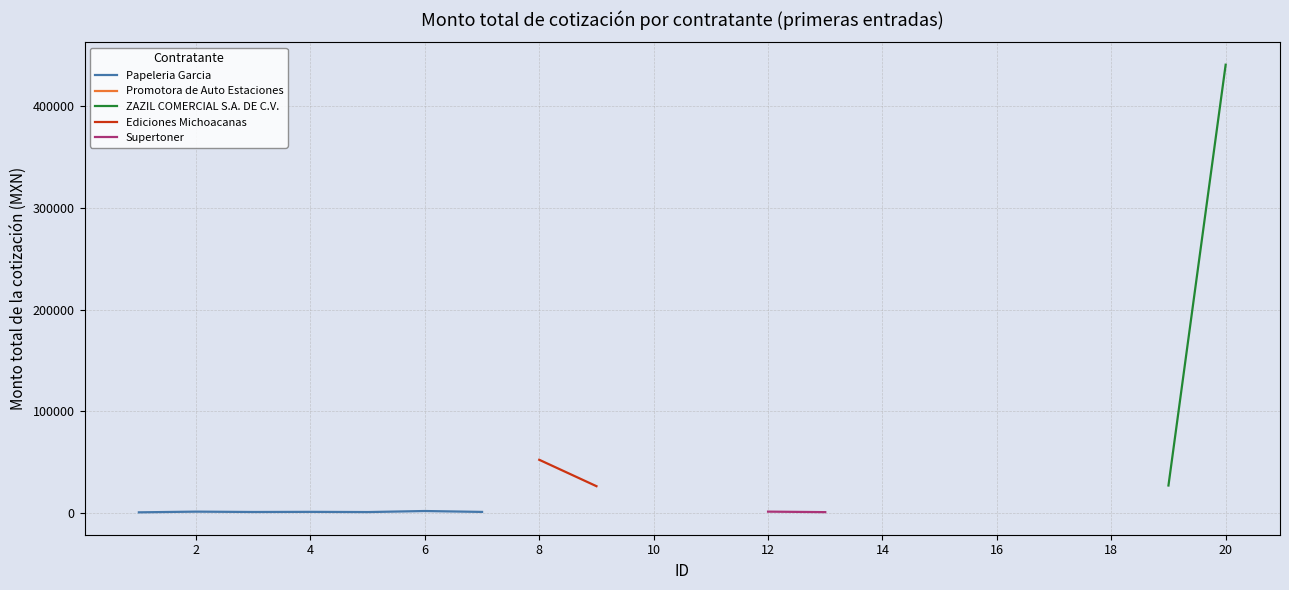

True or false: Supertoner and Promotora de Auto Estaciones cross at least once.

False